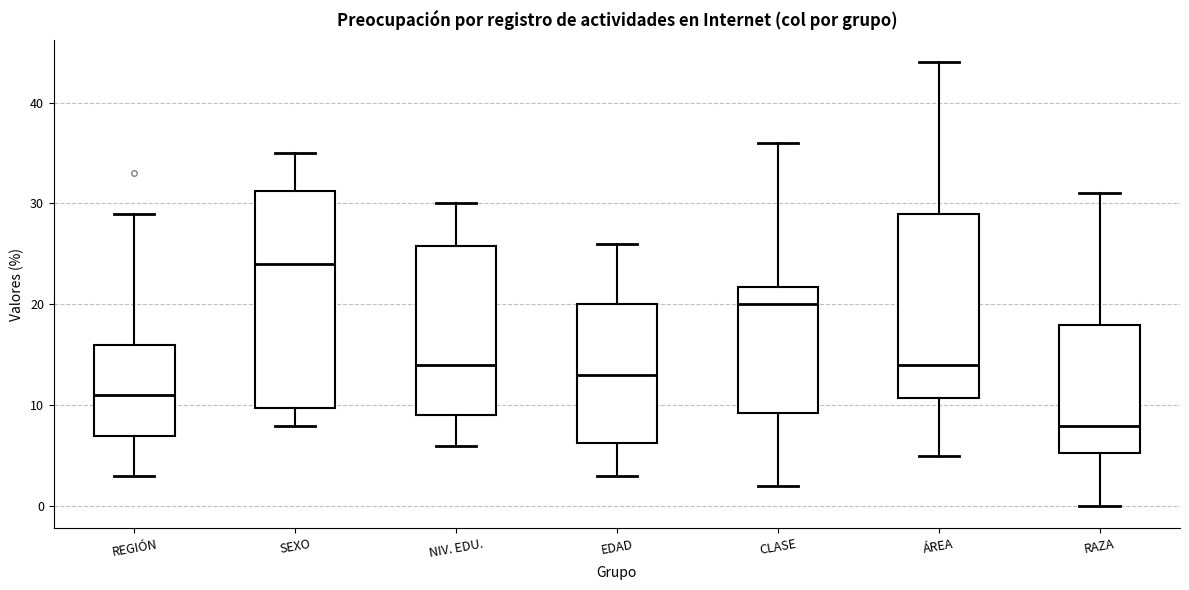

Reading left to right, transcribe this box plot: for each box, give where its median line is, the range the box spans, and where its two whiskers end, as read against the y-axis. The values are not printed on the chart, so give them approximately, as read against the axis.

REGIÓN: median 11, box 7 to 16, whiskers 3 to 29
SEXO: median 24, box 10 to 31, whiskers 8 to 35
NIV. EDU.: median 14, box 9 to 26, whiskers 6 to 30
EDAD: median 13, box 6 to 20, whiskers 3 to 26
CLASE: median 20, box 9 to 22, whiskers 2 to 36
ÁREA: median 14, box 11 to 29, whiskers 5 to 44
RAZA: median 8, box 5 to 18, whiskers 0 to 31